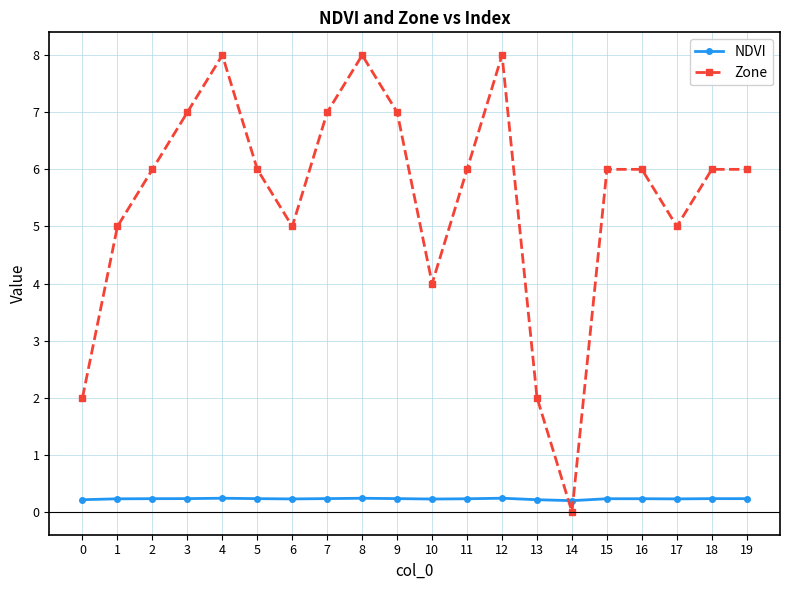

At which category does Zone reach its first local peak?

4